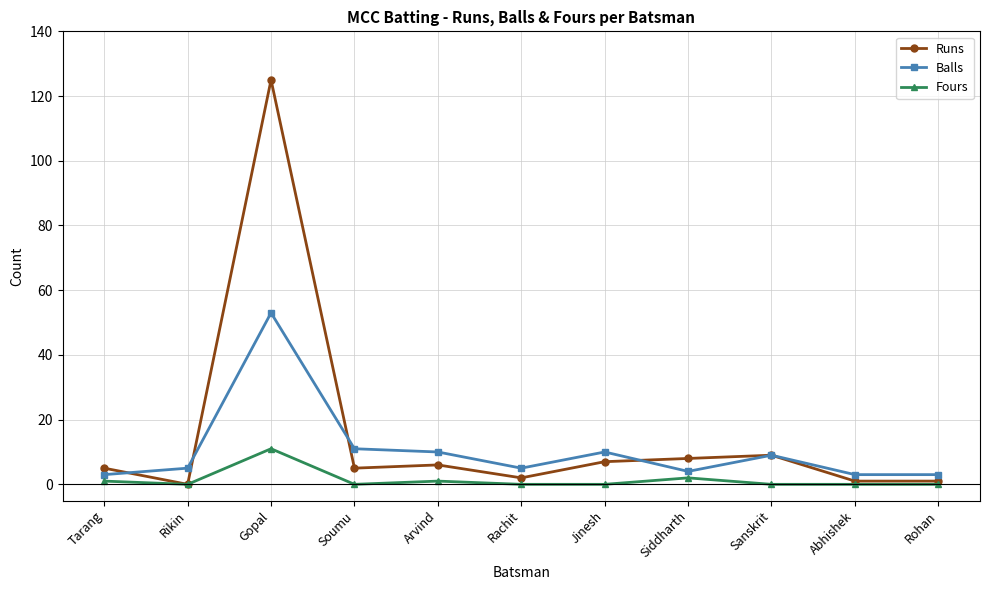

What is the average value of the Fours series?

1